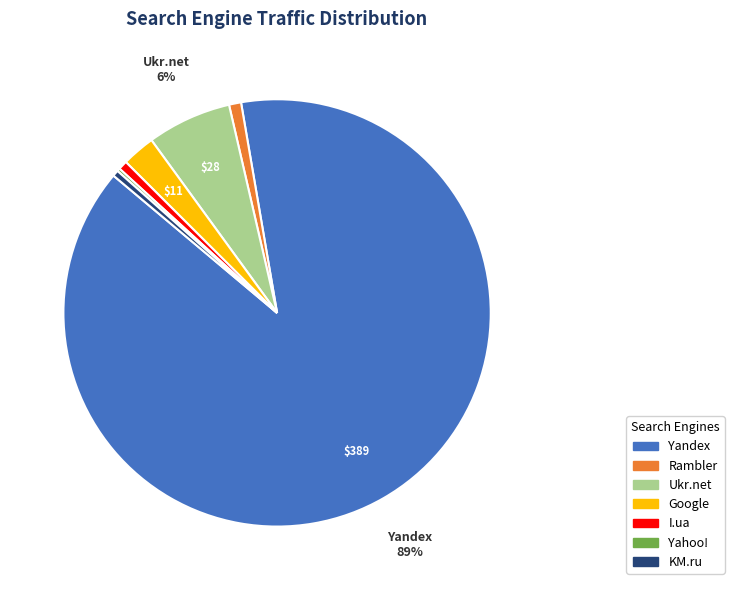

True or false: Yandex accounts for 94% of the total.

False